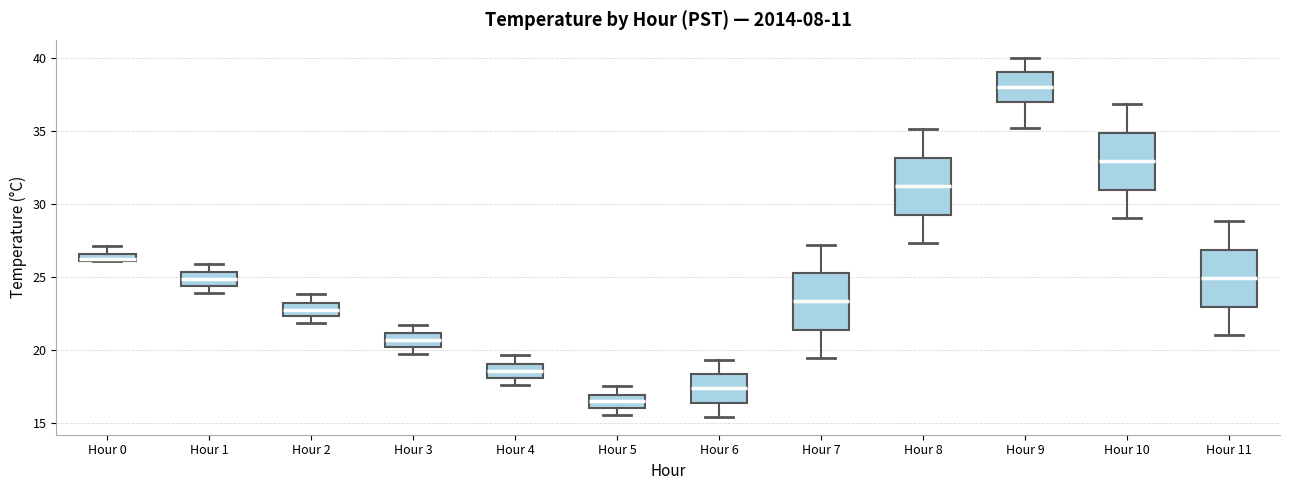

Where does the median line of the box for Hour 3 sit on the y-axis? The values are not printed on the chart, so give them approximately, as read against the axis.

20.5